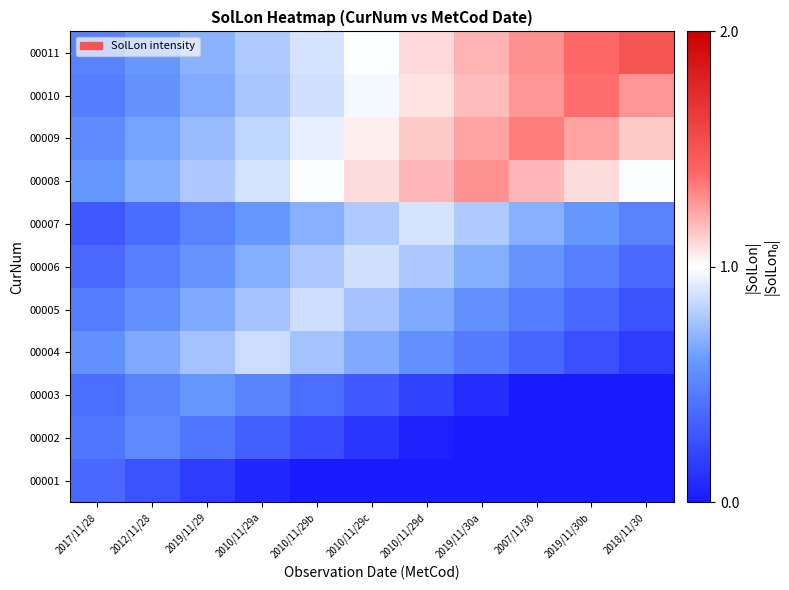

What is the total value across all series at 2010/11/29a?

7.1